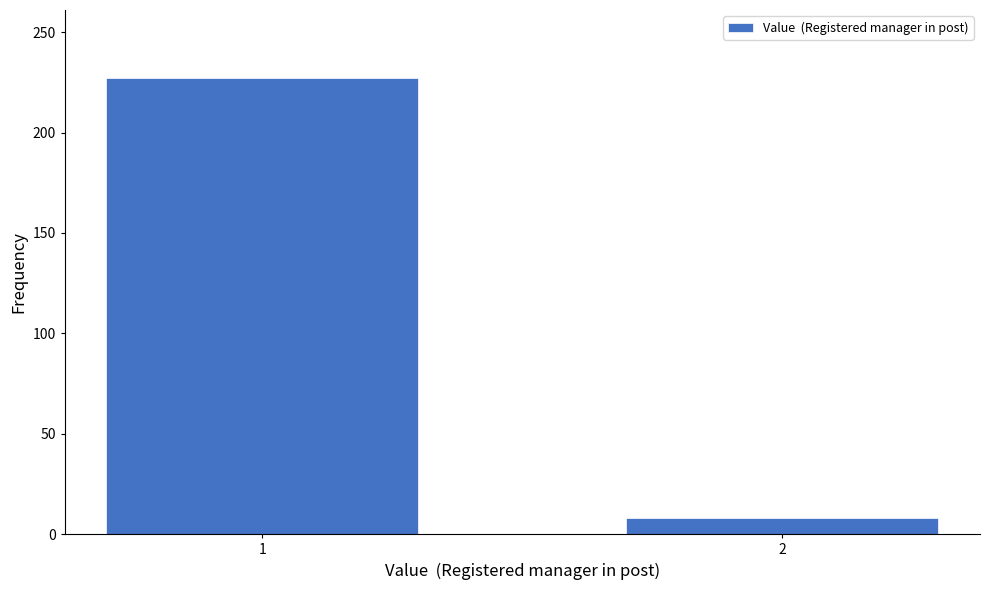

Reading left to right, list all the values displayed in this chart.

227	8